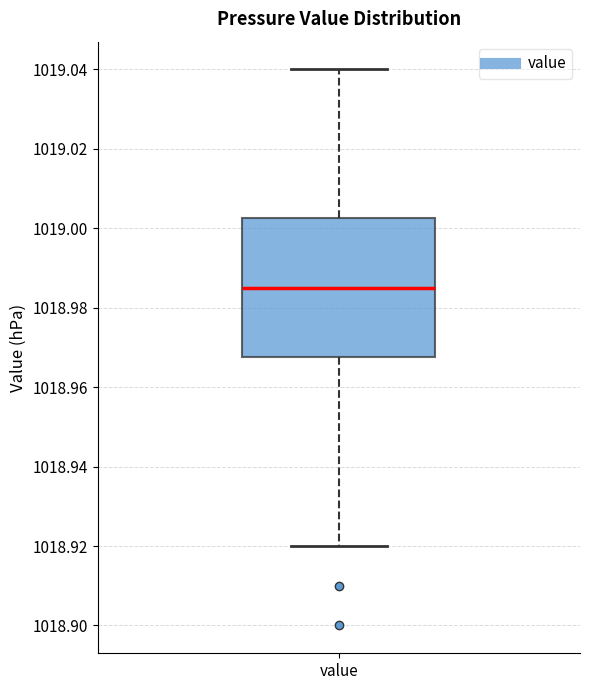

Transcribe this box plot: give where the median line is, the range the box spans, and where the two whiskers end, as read against the y-axis. The values are not printed on the chart, so give them approximately, as read against the axis.

median 1018.986, box 1018.968 to 1019.002, whiskers 1018.920 to 1019.040